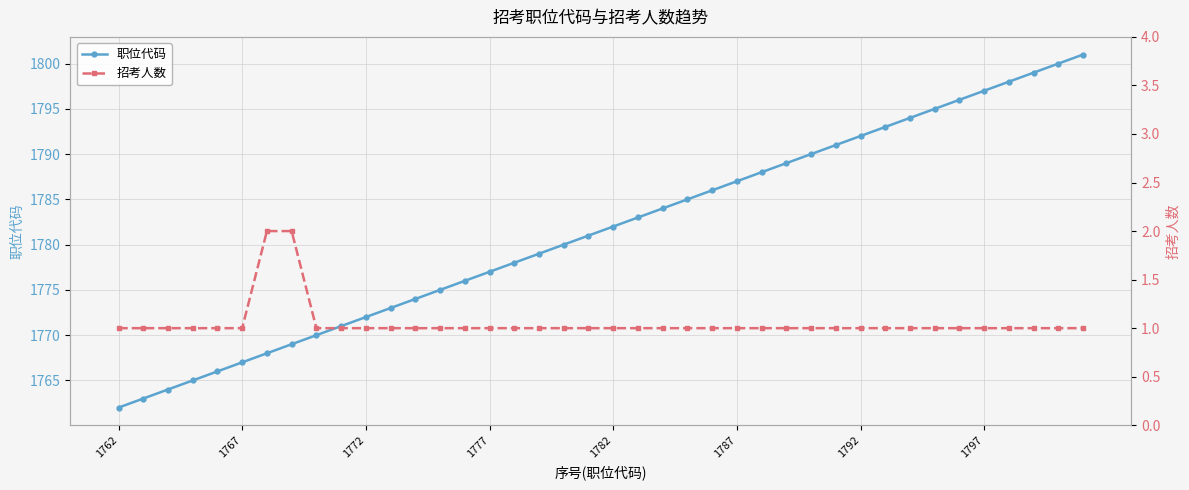

Which category has the lowest value in the 职位代码 series?

1762